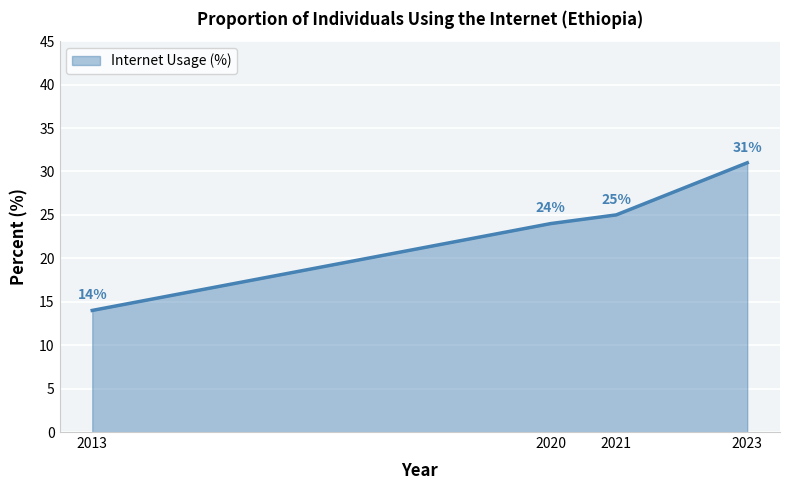

What value does the data have at 2020?

24